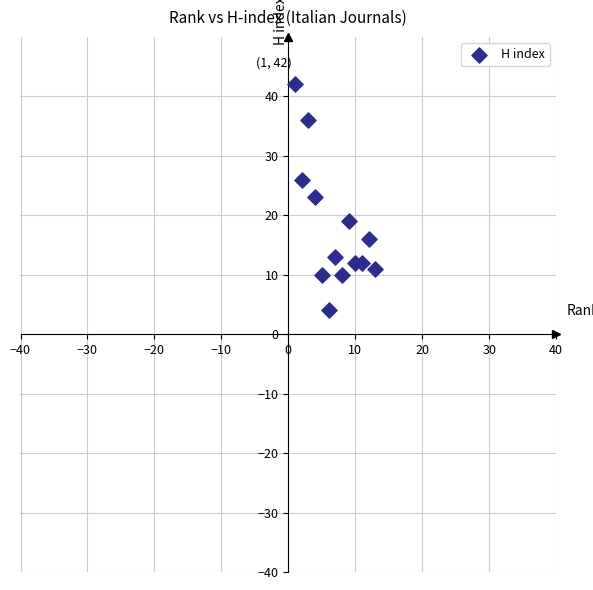

What is the range of X values (max minus min)?

12